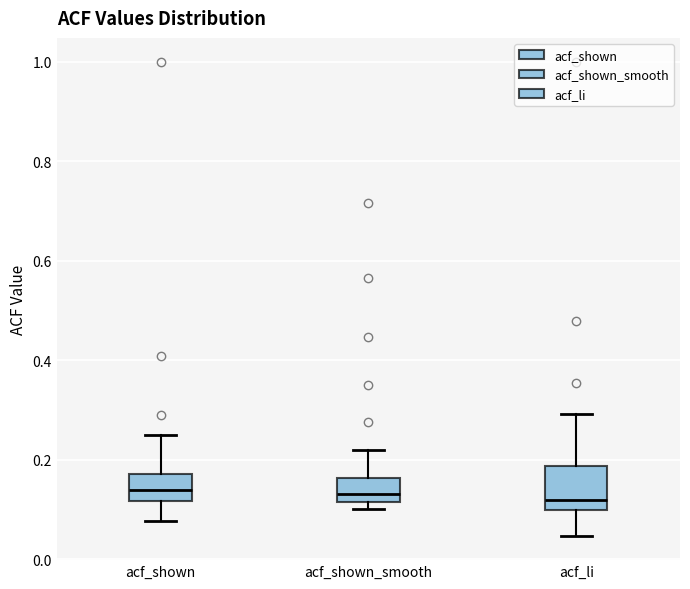

Comparing the boxes themselves (not the whiskers), which one is the tallest?

acf_li